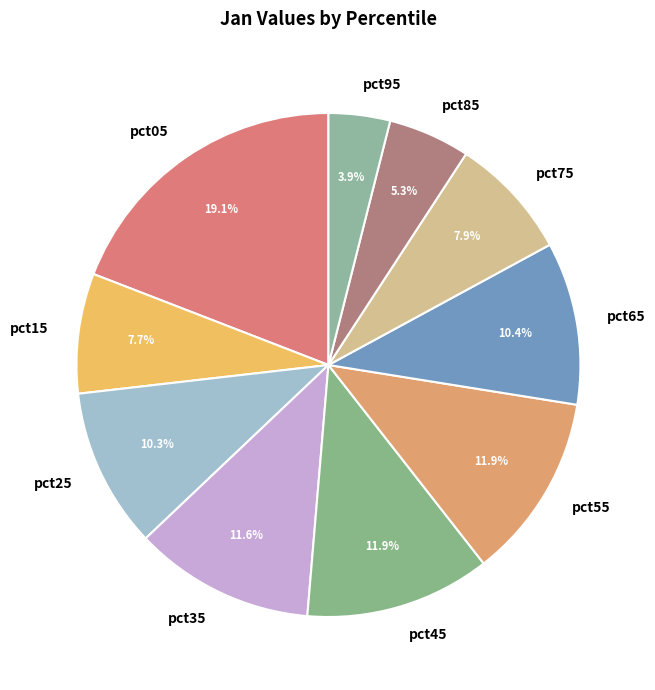

How much of the chart is everything except pct15?

92.3%